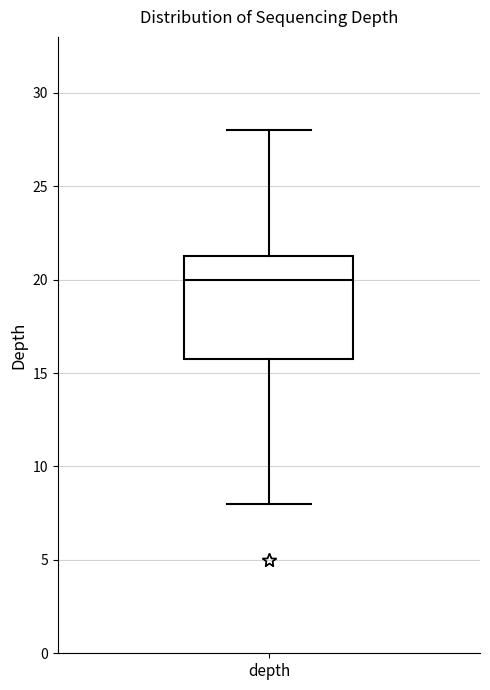

Read this box plot against the y-axis: the position of the median line, the range covered by the box, and the ends of both whiskers. The values are not printed on the chart, so give them approximately, as read against the axis.

median 20.0, box 16.0 to 21.5, whiskers 8.0 to 28.0